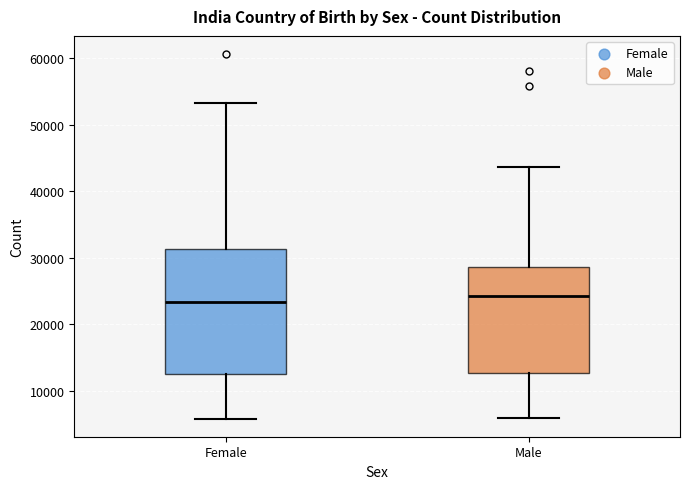

Reading left to right, read every box against the y-axis: the position of its median line, the range the box covers, and the ends of its whiskers. The values are not printed on the chart, so give them approximately, as read against the axis.

Female: median 23000, box 13000 to 31000, whiskers 6000 to 53000
Male: median 24000, box 13000 to 29000, whiskers 6000 to 44000